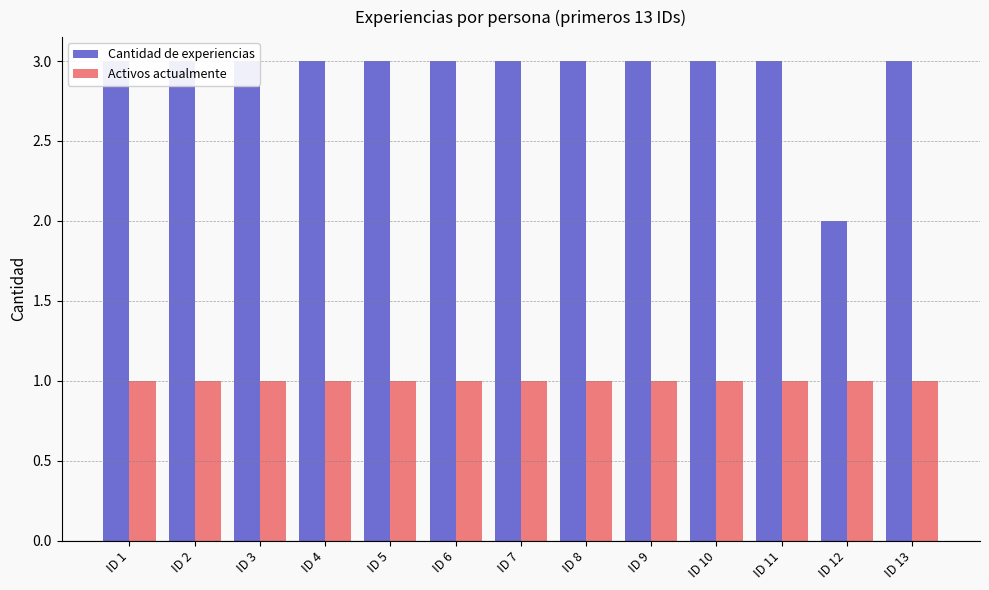

The value of Cantidad de experiencias at ID 6 is 1. True or false?

False